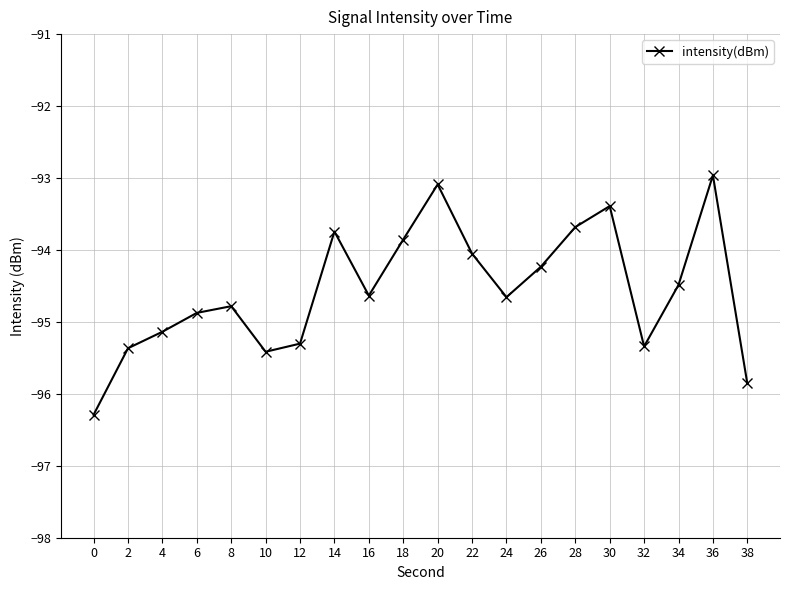

At which label is the value closest to -94?

22